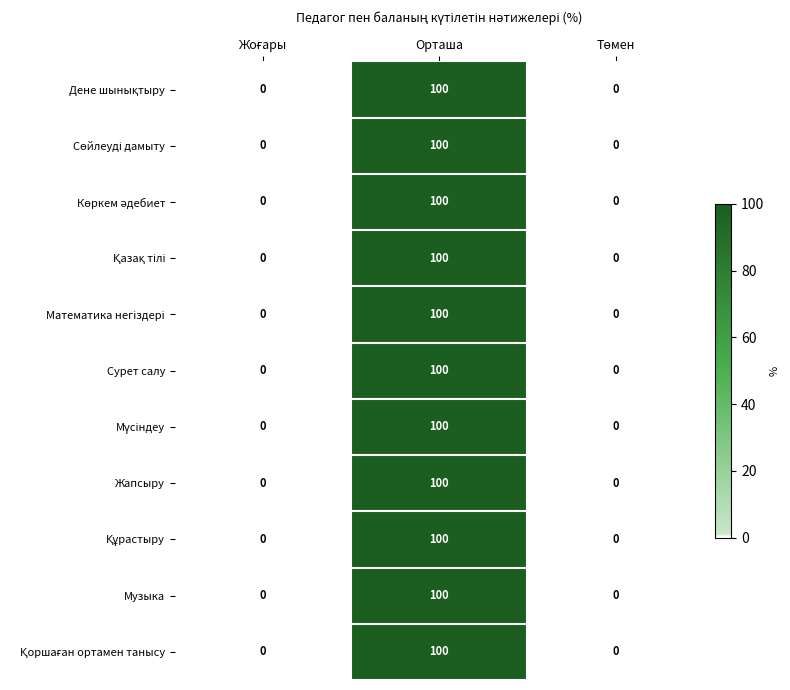

What is the highest value of the Сурет салу series?

100